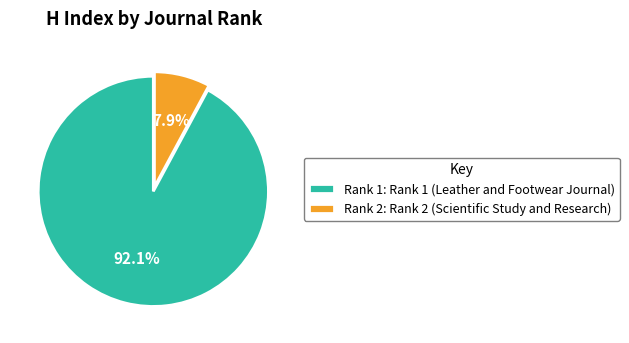

Does Rank 2: Rank 2 (Scientific Study and Research) account for over 50% of the chart?

No